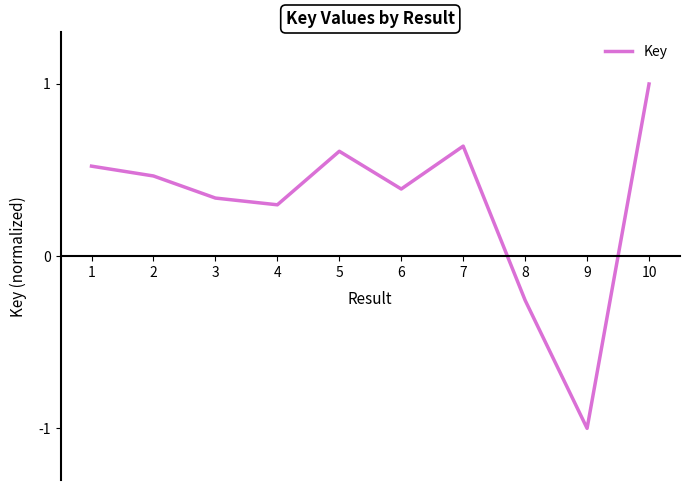

Is it true that the value at 6 is 0.5?

False